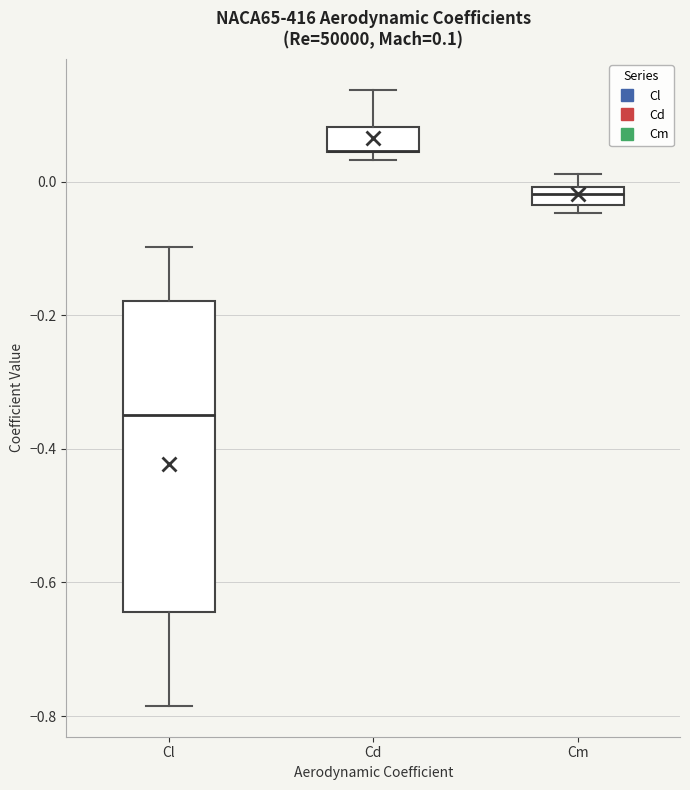

Comparing the boxes themselves (not the whiskers), which one is the tallest?

Cl